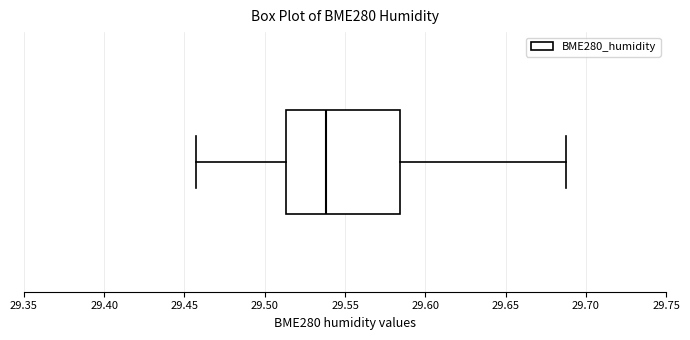

Transcribe this box plot: give where the median line is, the range the box spans, and where the two whiskers end, as read against the x-axis. The values are not printed on the chart, so give them approximately, as read against the axis.

median 29.540, box 29.515 to 29.585, whiskers 29.455 to 29.690